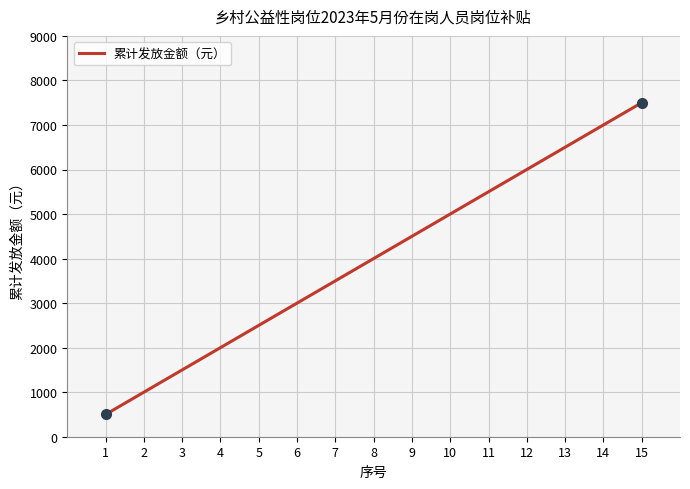

What is the approximate value at 9, to the nearest 100?

4500